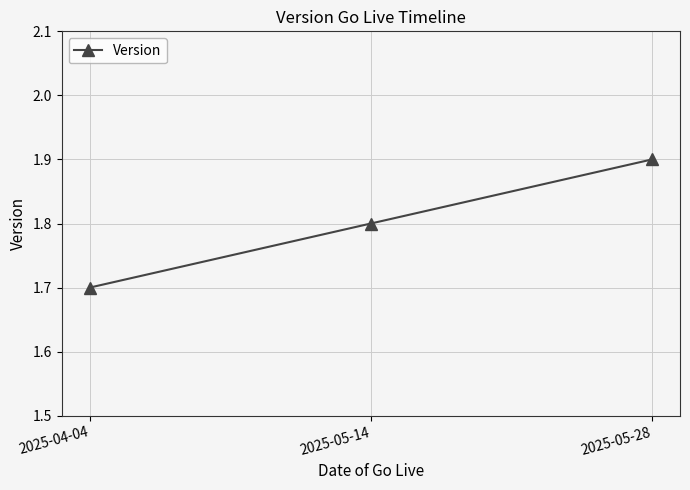

The value at 2025-04-04 is 1.7. True or false?

True